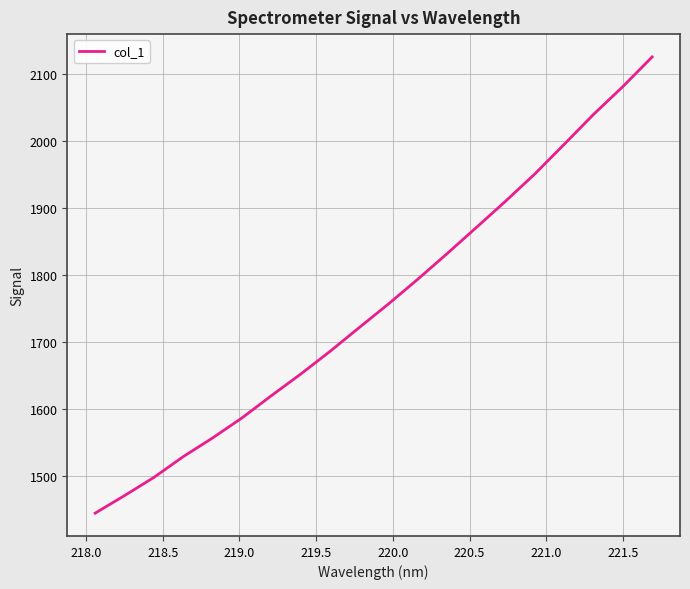

What is the minimum value shown in the chart?

1443.8